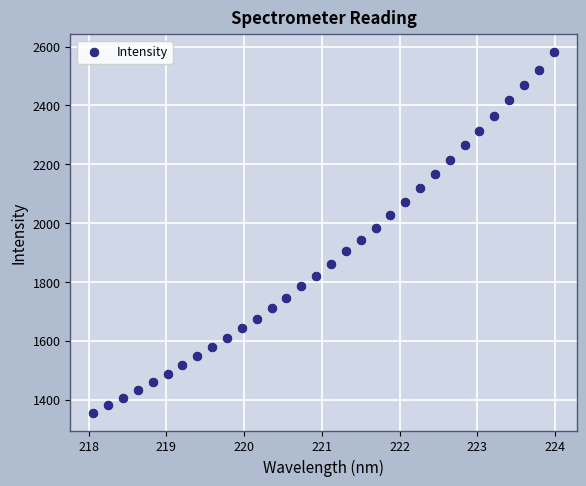

What is the range of Y values (max minus min)?

1223.9